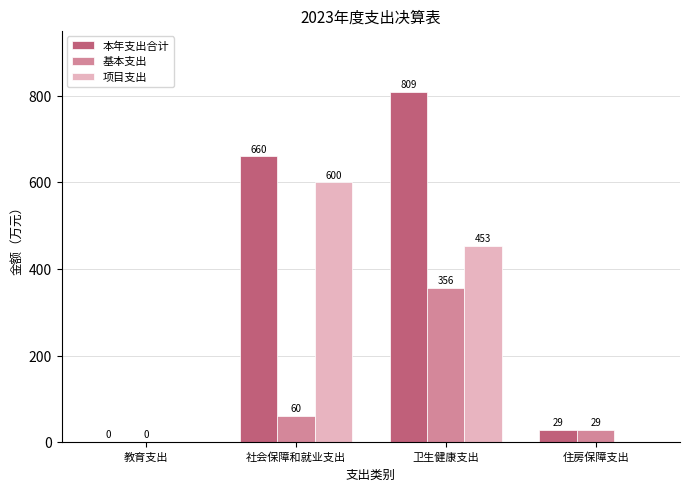

Is the value of 项目支出 at 住房保障支出 greater than the value of 基本支出 at 卫生健康支出?

No